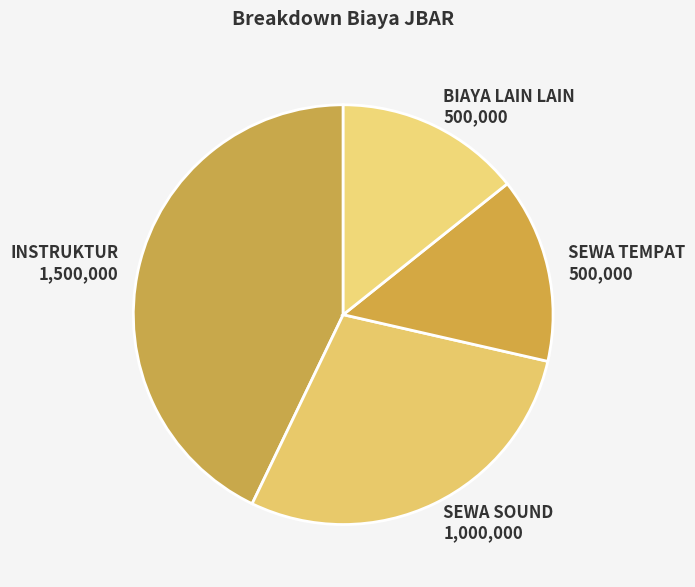

Count the number of slices in the pie.

4